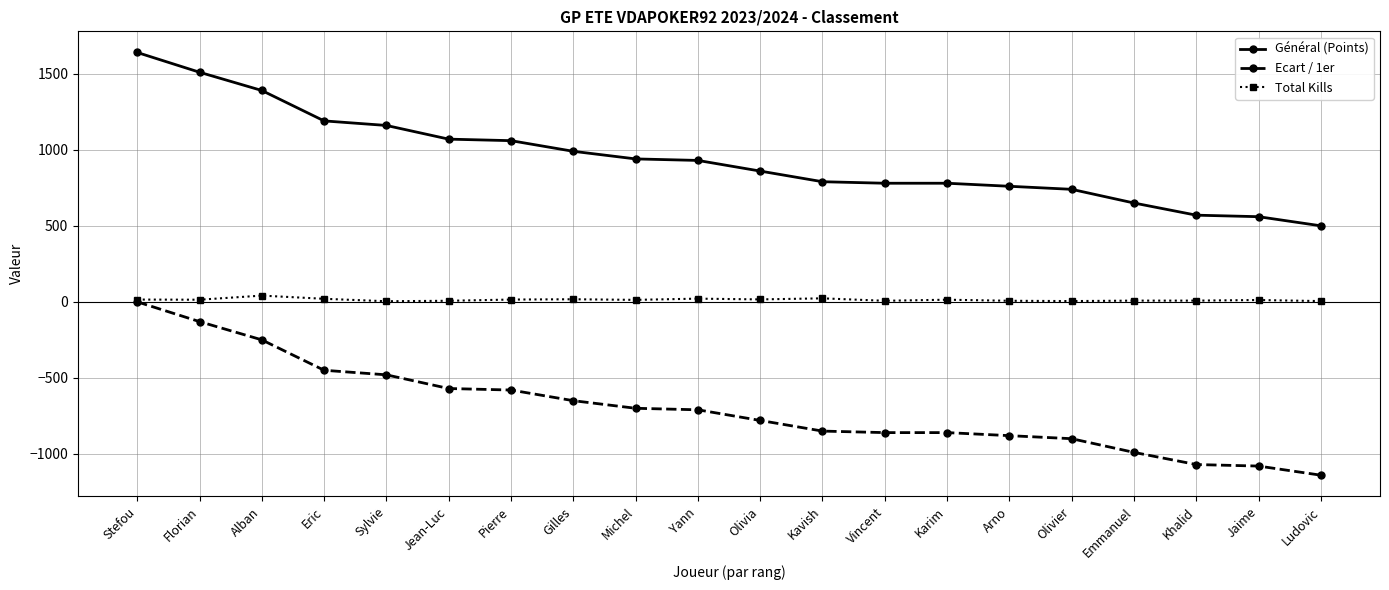

True or false: Général (Points) and Total Kills intersect in this chart.

False